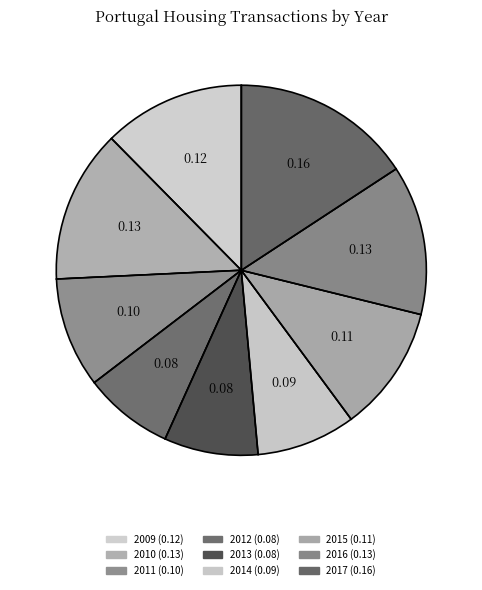

To the nearest percent, what is the difference between the largest and smallest slice percentages?

8%